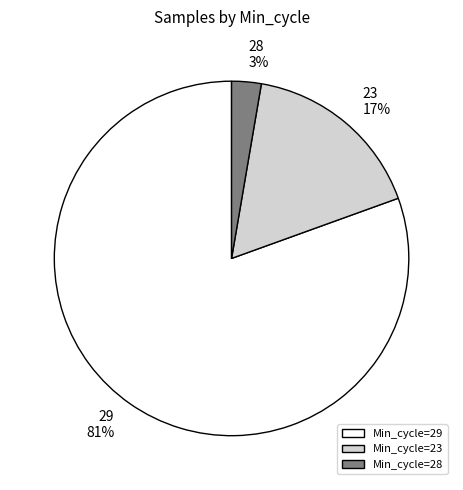

Count the number of slices in the pie.

3